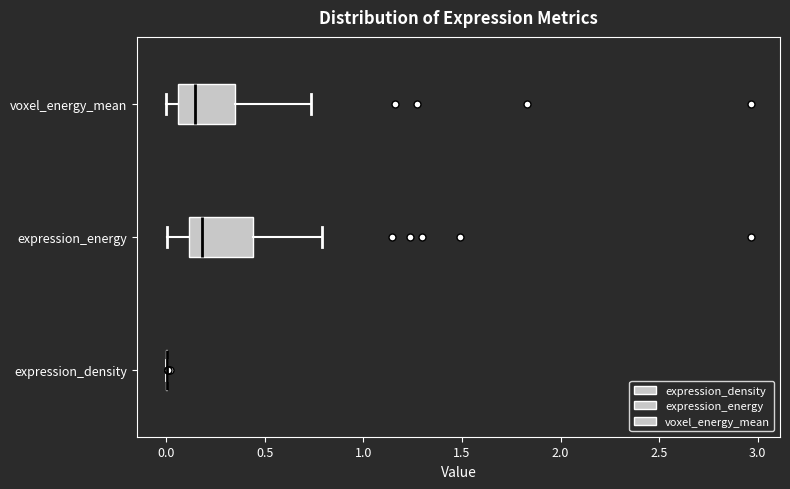

Reading bottom to top, read every box against the x-axis: the position of its median line, the range the box covers, and the ends of its whiskers. The values are not printed on the chart, so give them approximately, as read against the axis.

expression_density: box collapsed to a line at 0.00, whiskers 0.00 to 0.00
expression_energy: median 0.20, box 0.10 to 0.45, whiskers 0.00 to 0.80
voxel_energy_mean: median 0.15, box 0.05 to 0.35, whiskers 0.00 to 0.75